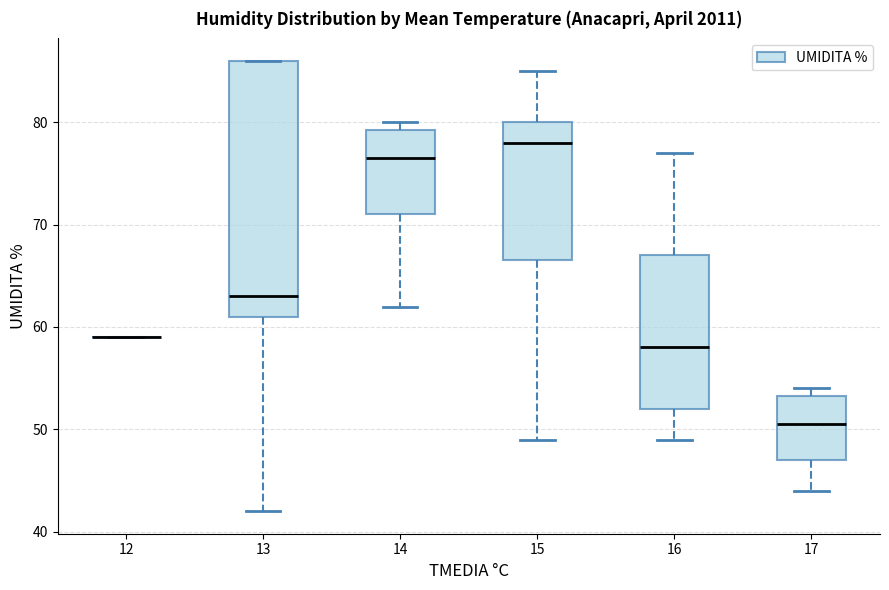

Reading left to right, read every box against the y-axis: the position of its median line, the range the box covers, and the ends of its whiskers. The values are not printed on the chart, so give them approximately, as read against the axis.

12: box collapsed to a line at 59, whiskers 59 to 59
13: median 63, box 61 to 86, whiskers 42 to 86
14: median 77, box 71 to 79, whiskers 62 to 80
15: median 78, box 67 to 80, whiskers 49 to 85
16: median 58, box 52 to 67, whiskers 49 to 77
17: median 51, box 47 to 53, whiskers 44 to 54